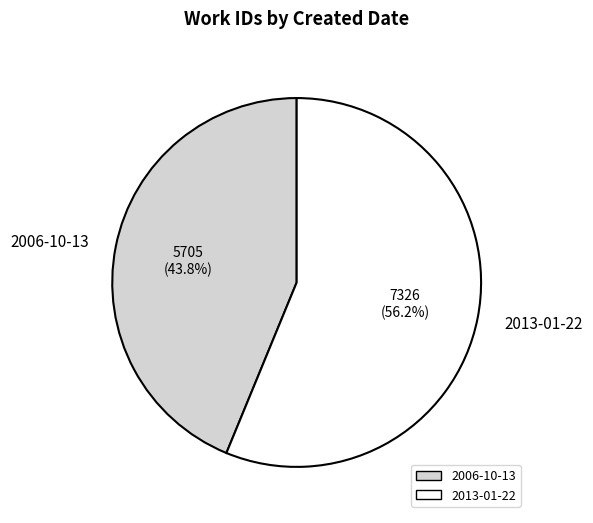

To the nearest percent, what is the combined percentage of 2013-01-22 and 2006-10-13?

100%